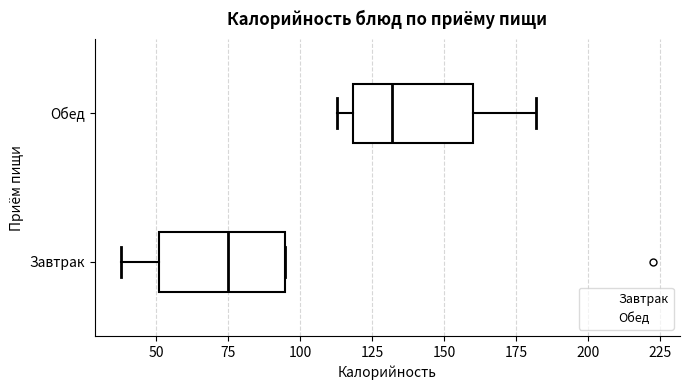

Which box has the furthest to the left median line?

Завтрак